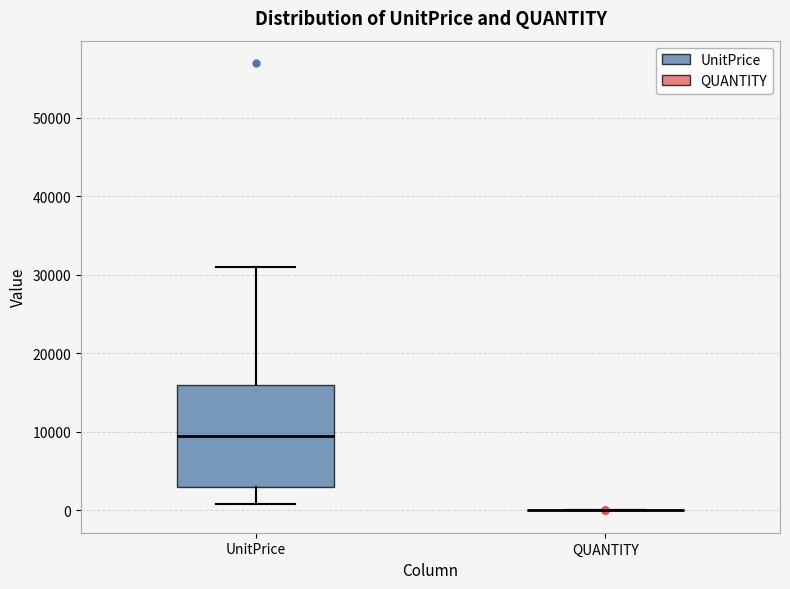

Reading left to right, read every box against the y-axis: the position of its median line, the range the box covers, and the ends of its whiskers. The values are not printed on the chart, so give them approximately, as read against the axis.

UnitPrice: median 10000, box 3000 to 16000, whiskers 1000 to 31000
QUANTITY: box collapsed to a line at 0, whiskers 0 to 0